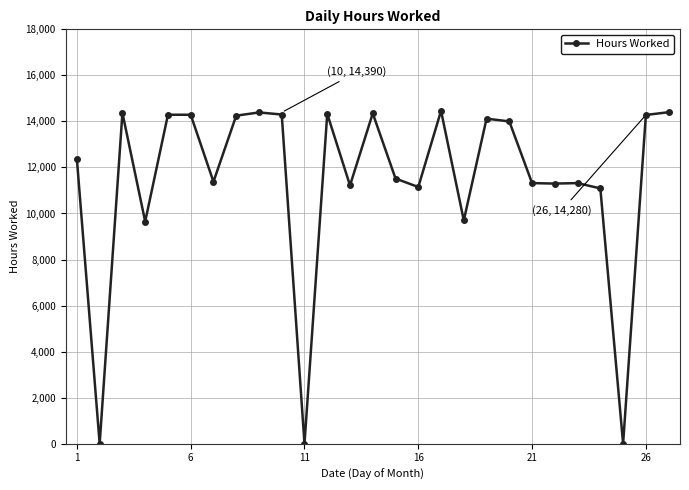

What is the maximum value shown in the chart?

14460